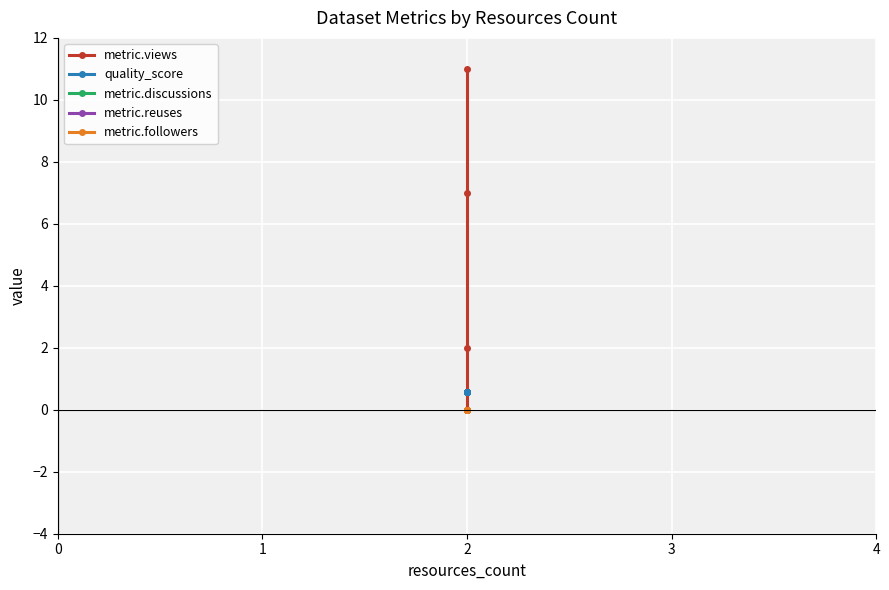

Reading left to right, list all the values displayed in this chart.

metric.views: 0.0	0.0	0.0	0.0	0.0	0.0	0.0	2.0	7.0	11.0
quality_score: 0.6	0.6	0.6	0.6	0.6	0.6	0.6	0.6	0.6	0.6
metric.discussions: 0.0	0.0	0.0	0.0	0.0	0.0	0.0	0.0	0.0	0.0
metric.reuses: 0.0	0.0	0.0	0.0	0.0	0.0	0.0	0.0	0.0	0.0
metric.followers: 0.0	0.0	0.0	0.0	0.0	0.0	0.0	0.0	0.0	0.0